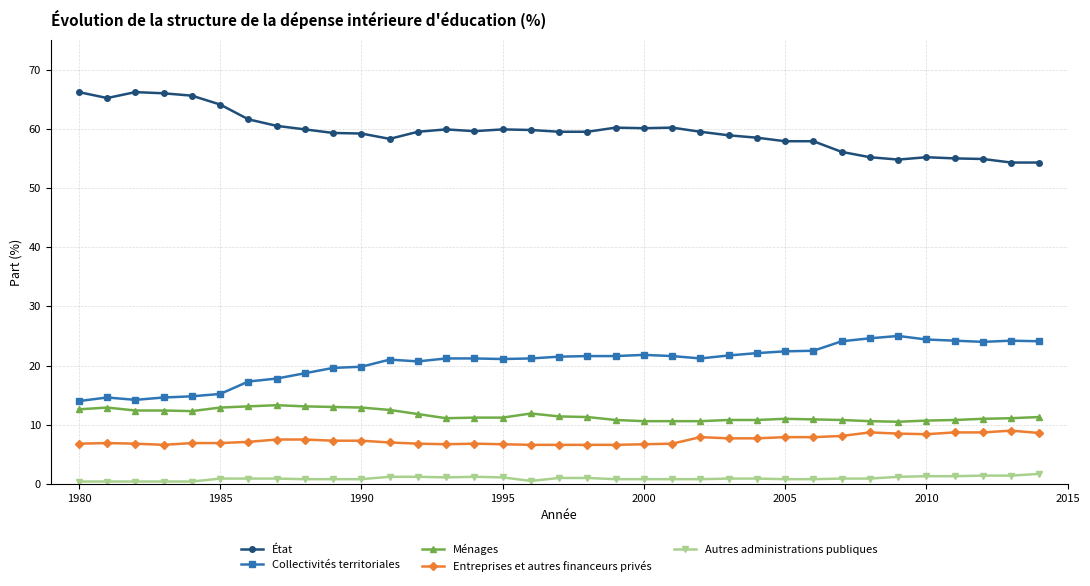

Which series has the widest spread of values?

État